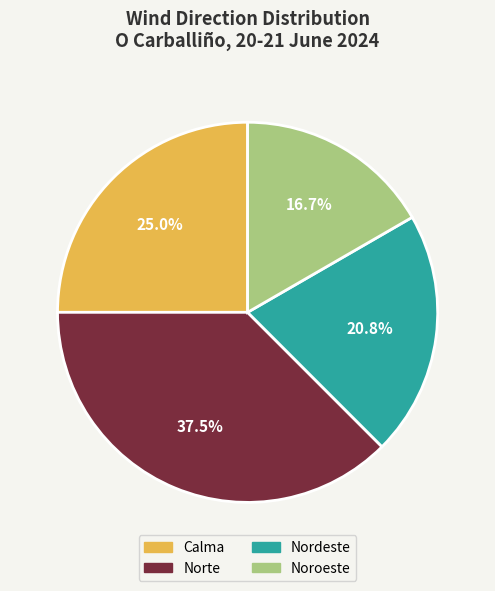

How many slices are in this pie chart?

4